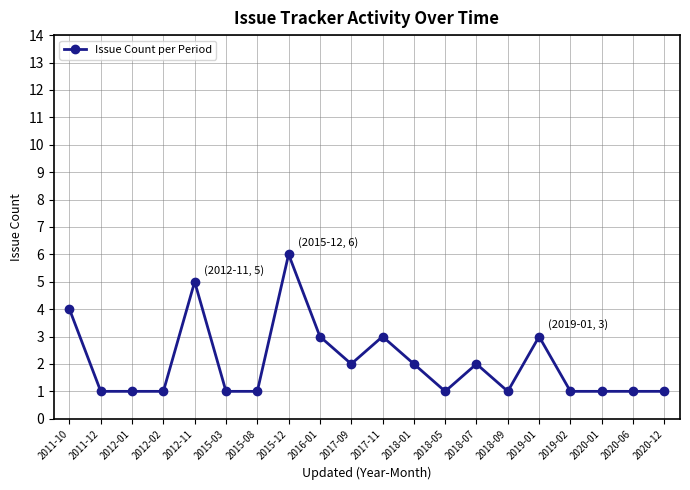

What is the ratio of the value at 2011-10 to the value at 2018-05?

4.0